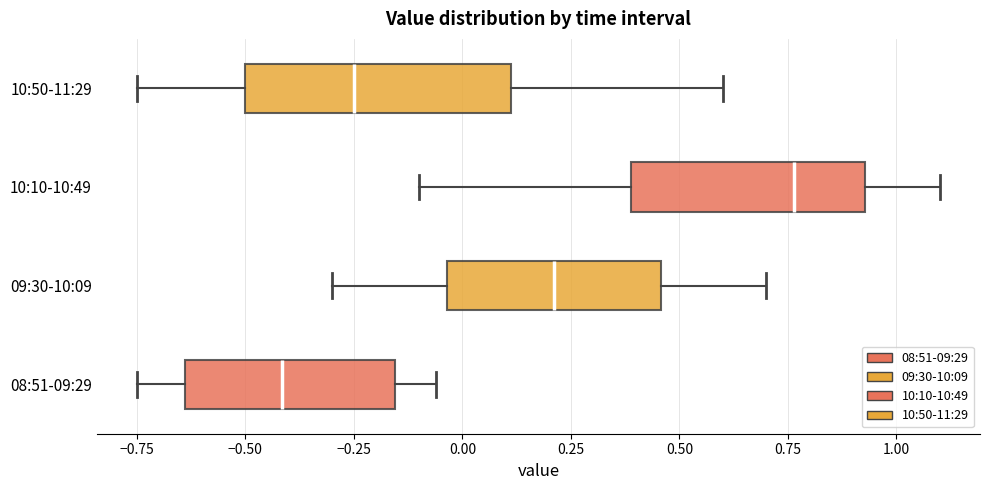

Which box's median line is the furthest to the right?

10:10-10:49